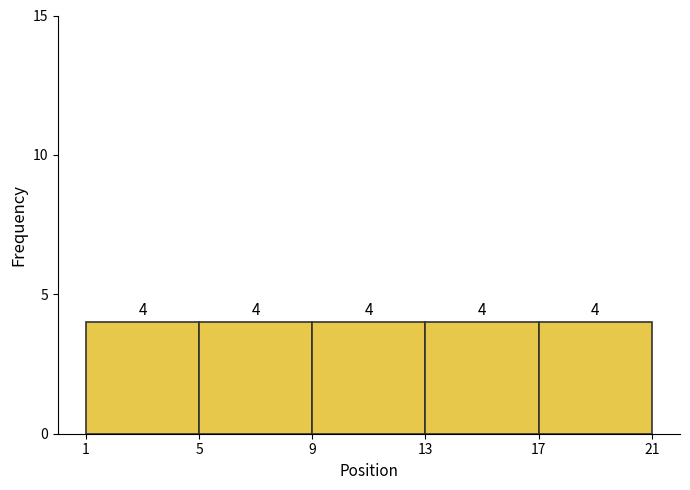

Reading left to right, transcribe this chart: for each bar, give the range it covers on the x-axis and its height.

1 to 5: 4
5 to 9: 4
9 to 13: 4
13 to 17: 4
17 to 21: 4